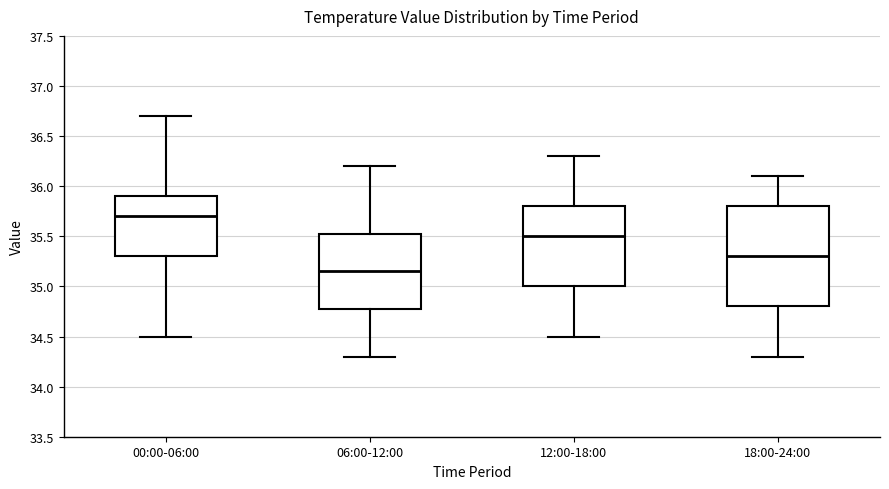

Where does the median line of the box for 12:00-18:00 sit on the y-axis? The values are not printed on the chart, so give them approximately, as read against the axis.

35.50